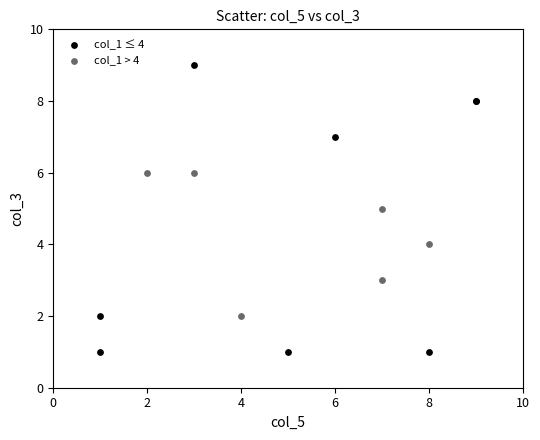

Which series reaches the maximum Y coordinate?

col_1 ≤ 4